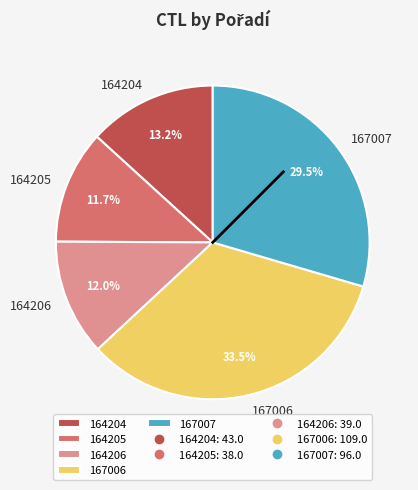

To the nearest percent, what is the average slice percentage?

20%